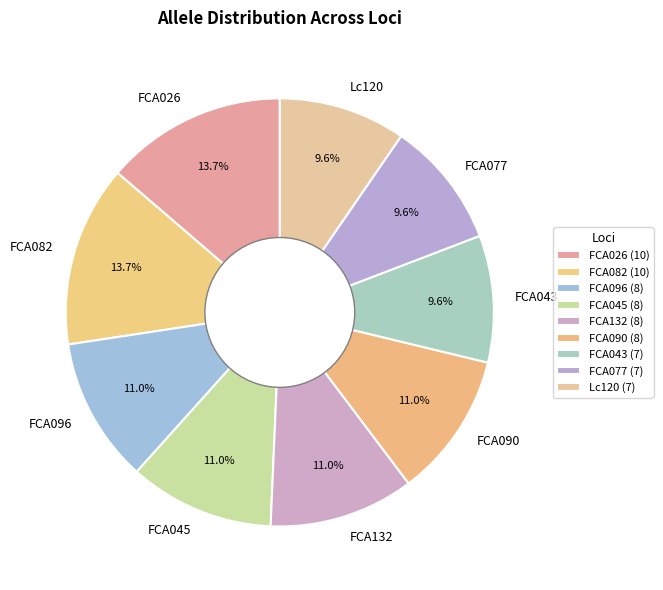

Is the sum of FCA082 and Lc120 greater than half?

No